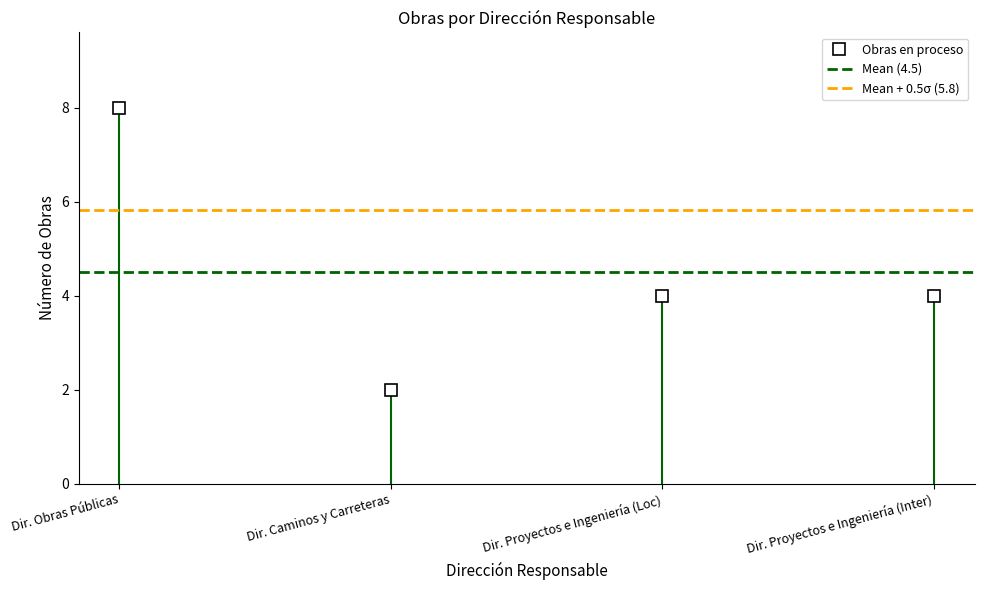

Is it true that the value at Dirección de Proyectos e Ingeniería is 5?

False